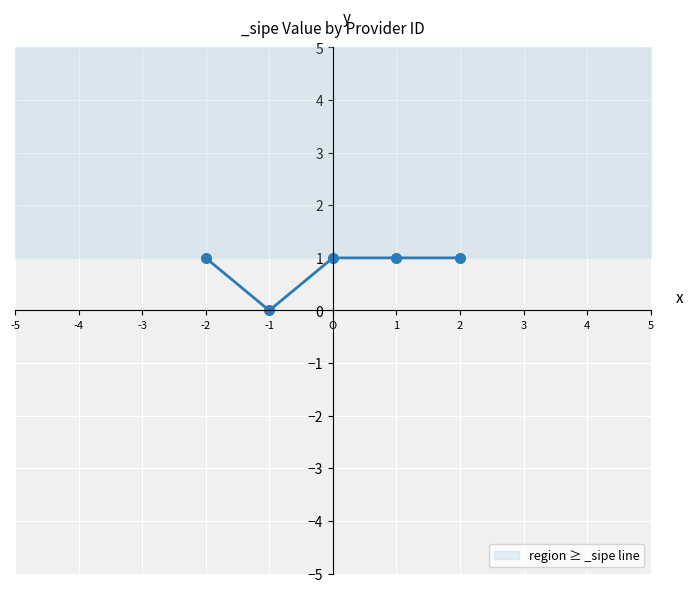

Is it true that the value at O is 0?

False